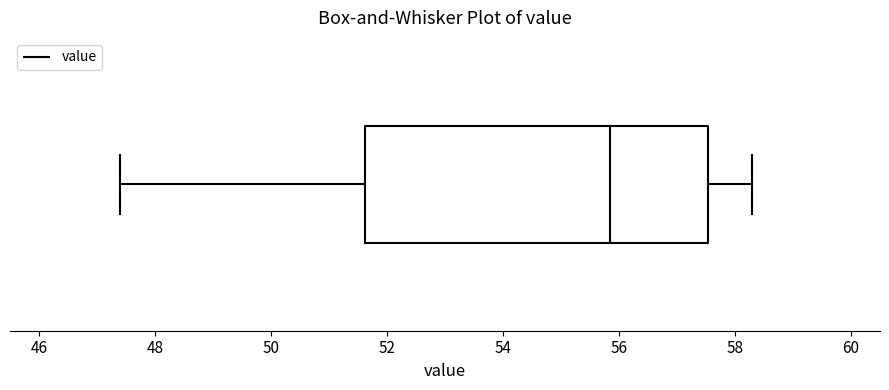

Read this box plot against the x-axis: the position of the median line, the range covered by the box, and the ends of both whiskers. The values are not printed on the chart, so give them approximately, as read against the axis.

median 55.8, box 51.6 to 57.6, whiskers 47.4 to 58.4